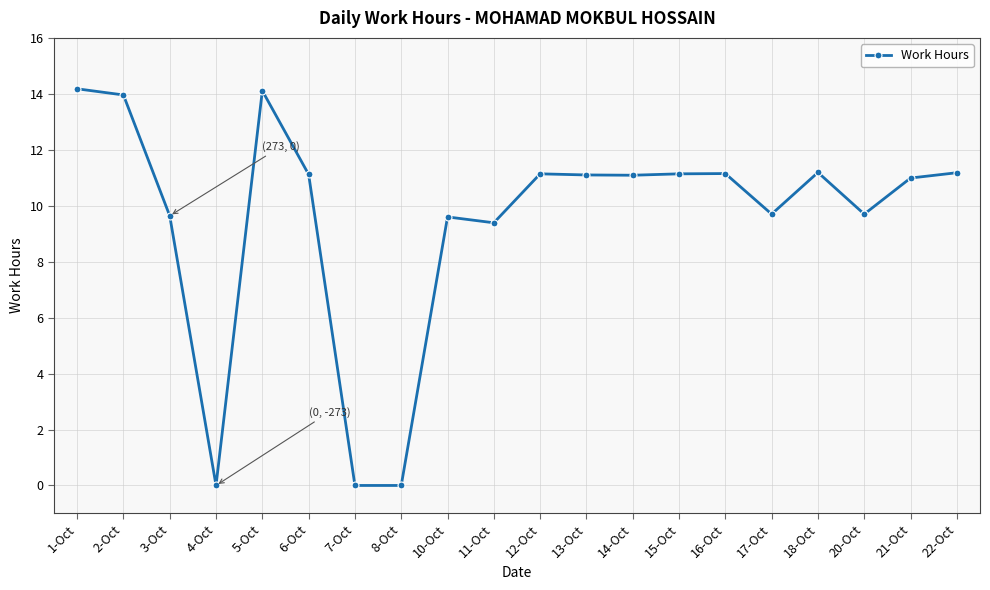

What is the difference between the maximum and minimum values?

14.2